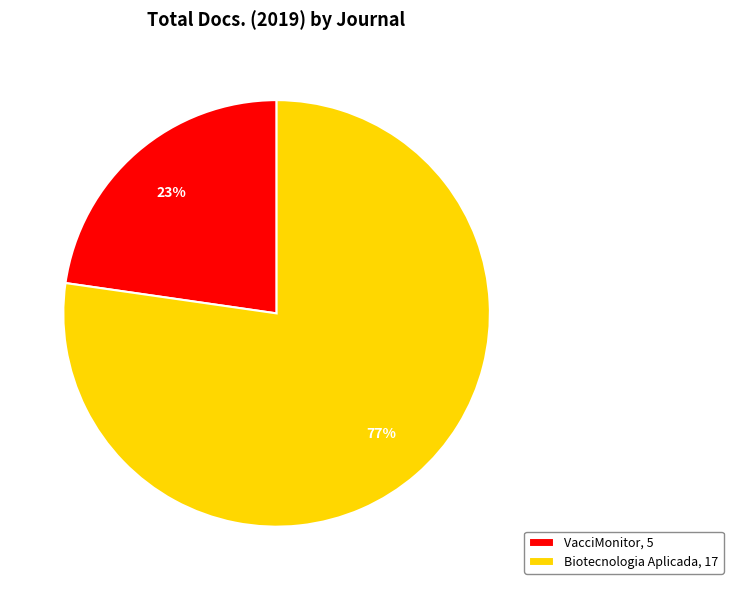

Do VacciMonitor, 5 and Biotecnologia Aplicada, 17 together represent more than half of the pie?

Yes